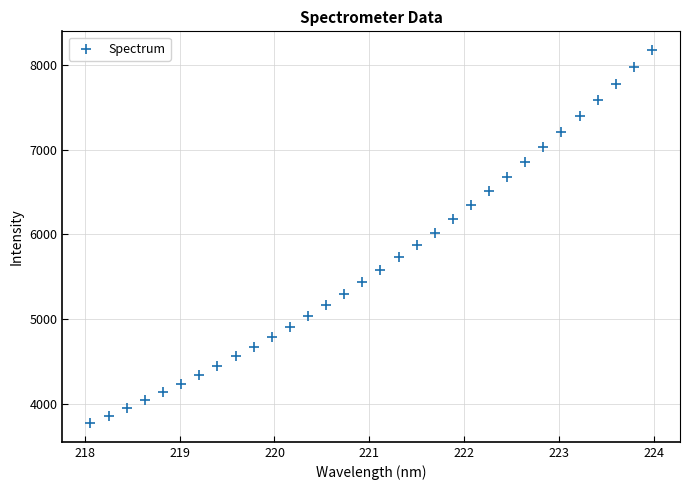

What is the range of X values (max minus min)?

5.9